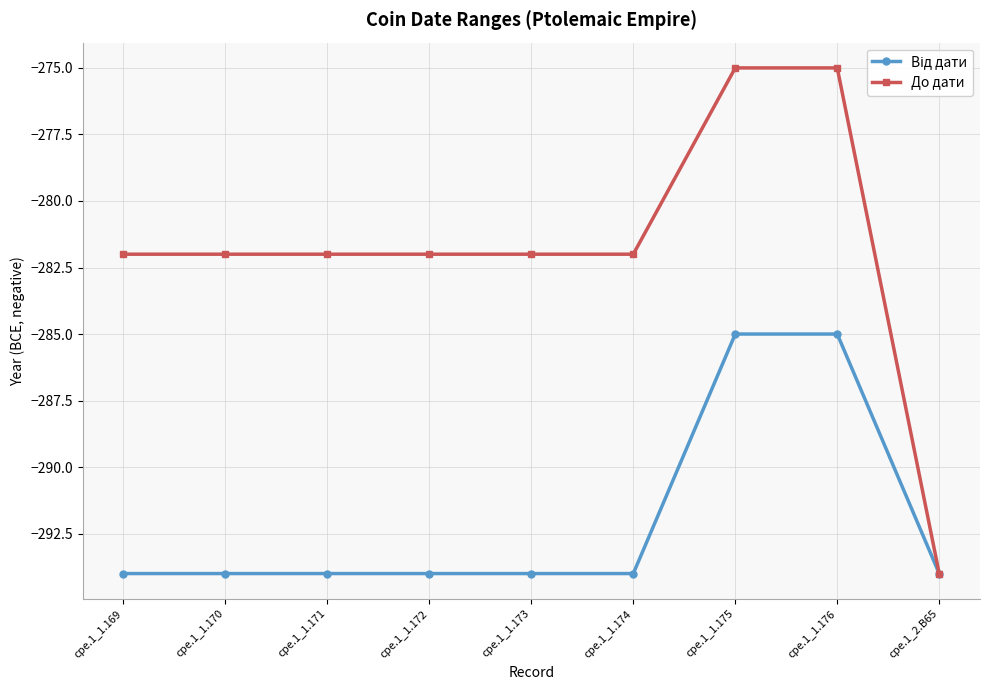

True or false: До дати has a value of -282 at cpe.1_1.174.

True